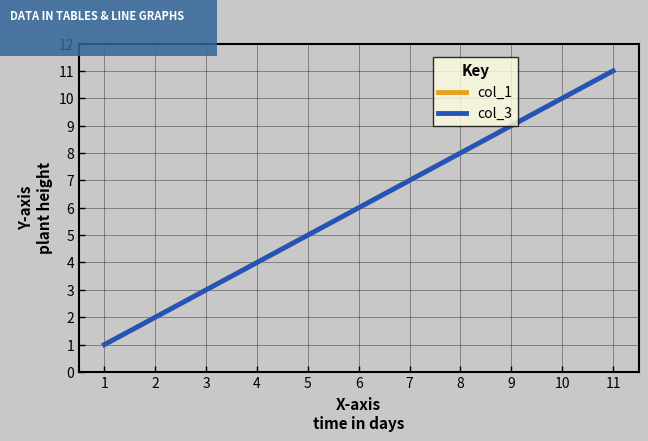

True or false: col_3 and col_1 intersect in this chart.

False